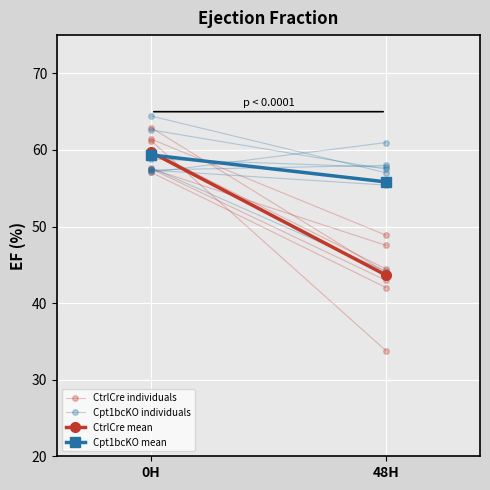

At which label does Cpt1bcKO mean first exceed 59?

0H